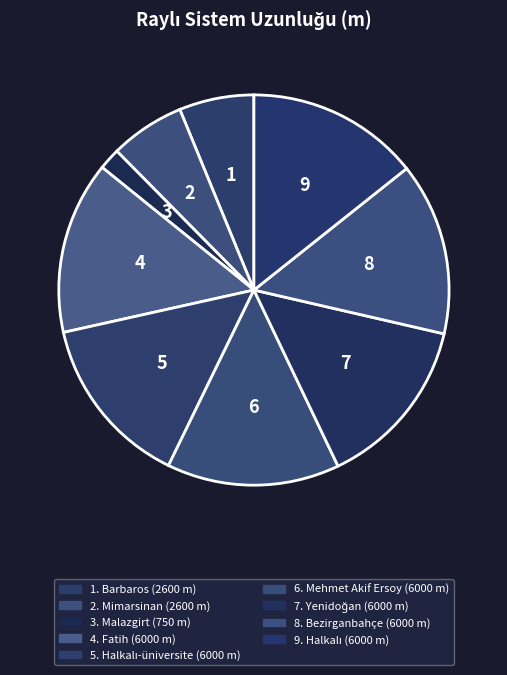

Is there a majority slice in this chart?

No